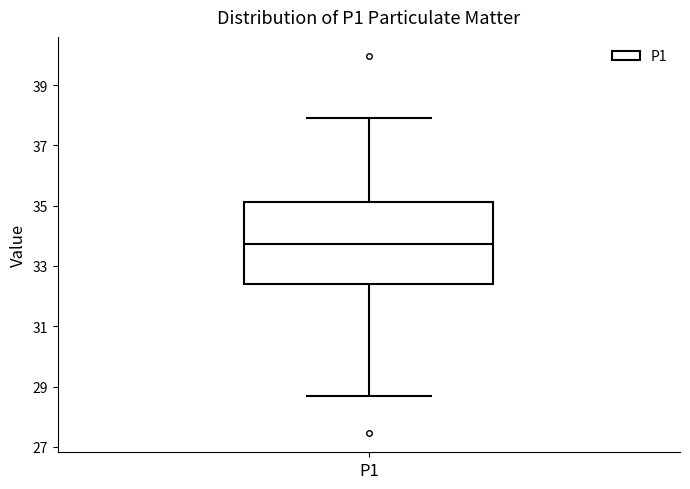

Transcribe this box plot: give where the median line is, the range the box spans, and where the two whiskers end, as read against the y-axis. The values are not printed on the chart, so give them approximately, as read against the axis.

median 33.8, box 32.4 to 35.2, whiskers 28.8 to 38.0